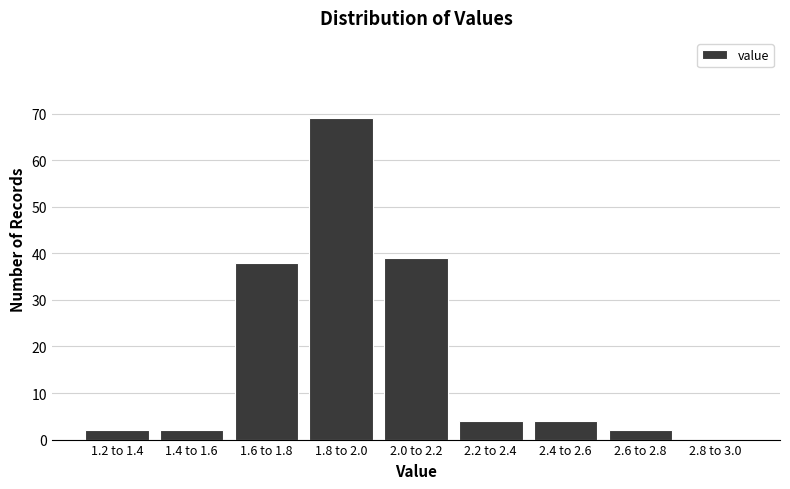

Reading left to right, extract all data points from this chart.

1.2 to 1.4=2	1.4 to 1.6=2	1.6 to 1.8=38	1.8 to 2.0=69	2.0 to 2.2=39	2.2 to 2.4=4	2.4 to 2.6=4	2.6 to 2.8=2	2.8 to 3.0=0